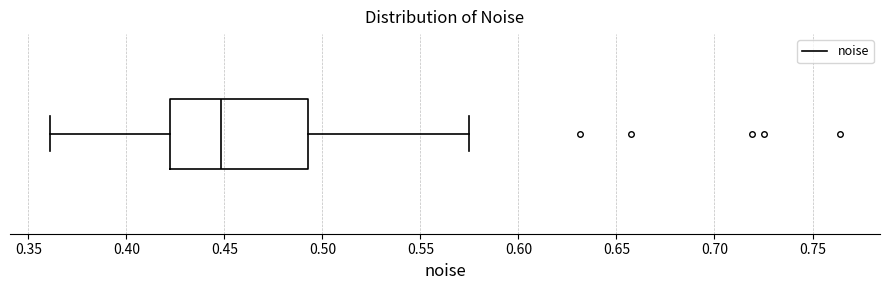

Read this box plot against the x-axis: the position of the median line, the range covered by the box, and the ends of both whiskers. The values are not printed on the chart, so give them approximately, as read against the axis.

median 0.450, box 0.420 to 0.490, whiskers 0.360 to 0.575